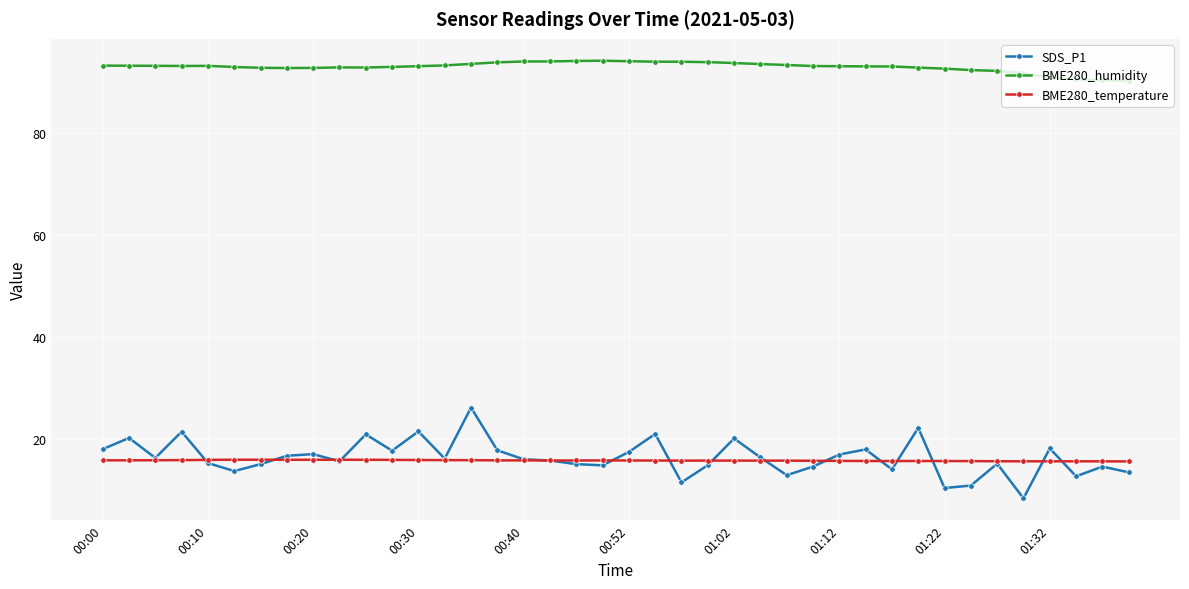

List the series in order of their peak value, highest first.

BME280_humidity, SDS_P1, BME280_temperature